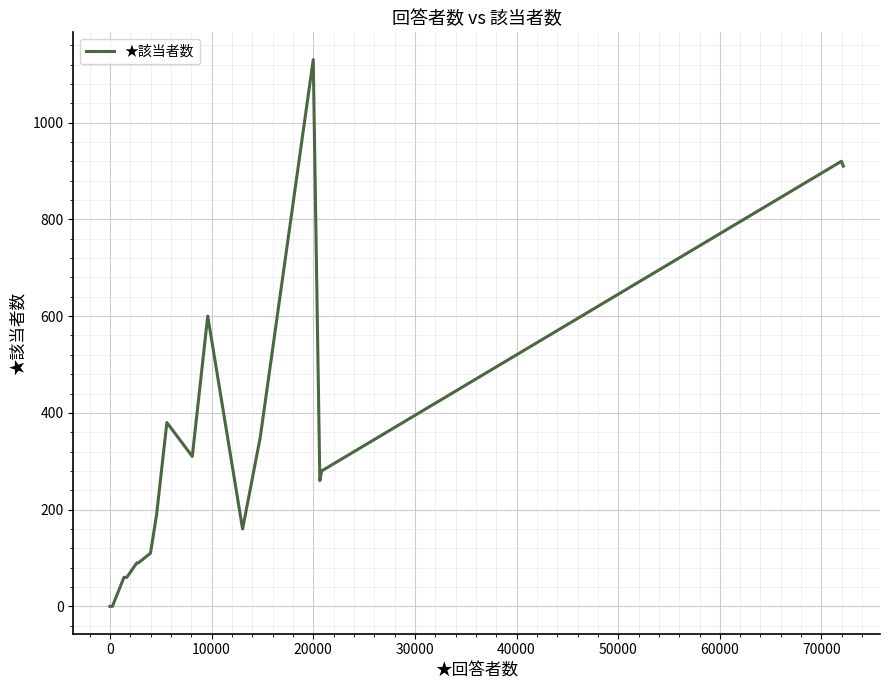

What is the greatest value displayed?

1130